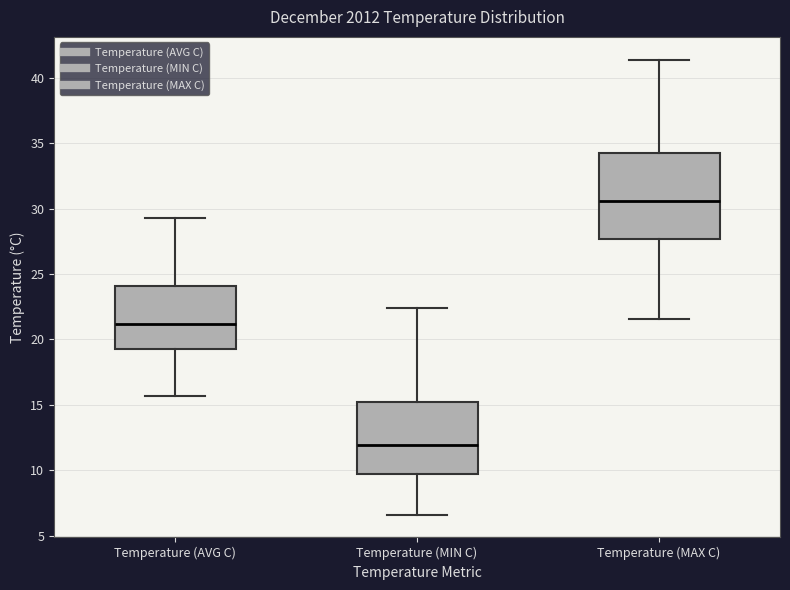

Which box's median line is the lowest?

Temperature (MIN C)